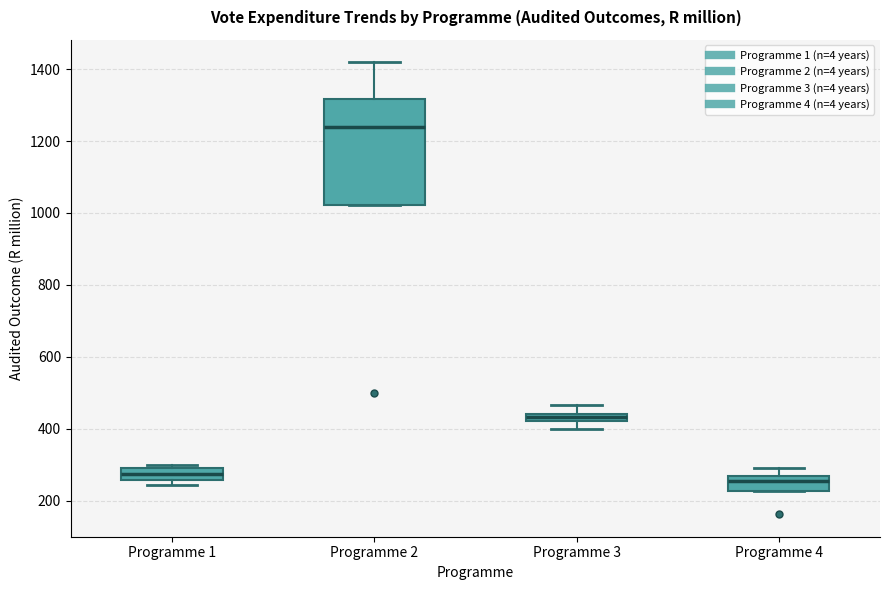

Comparing the boxes themselves (not the whiskers), which one is the tallest?

Programme 2